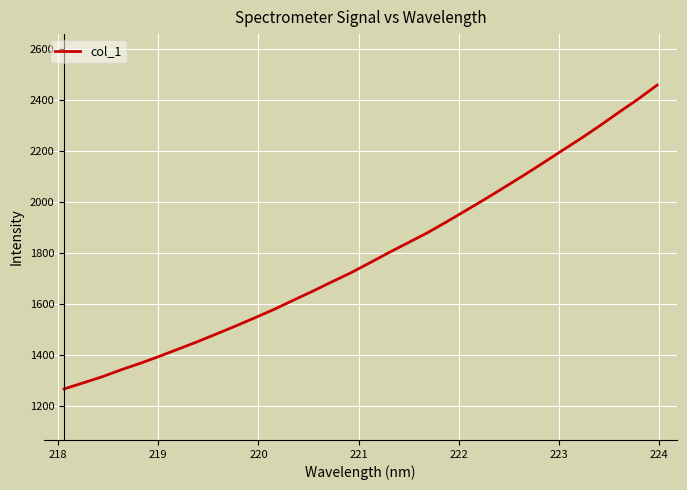

What is the difference between the maximum and minimum values?

1190.8